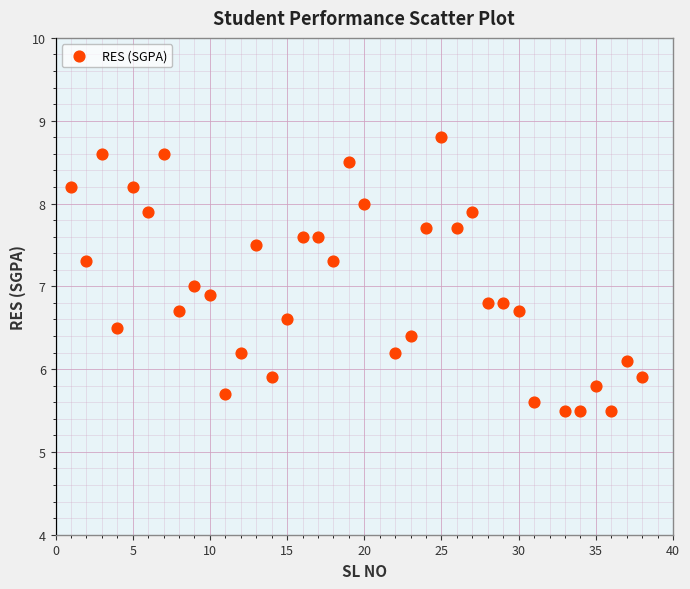

What is the range of Y values (max minus min)?

3.3